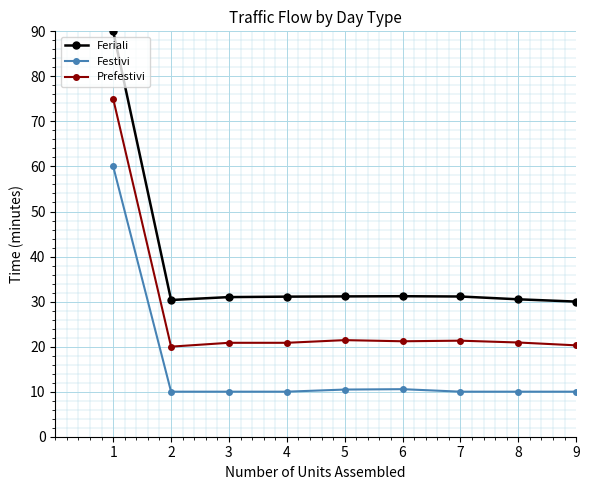

At how many categories does at least one series exceed 59?

1